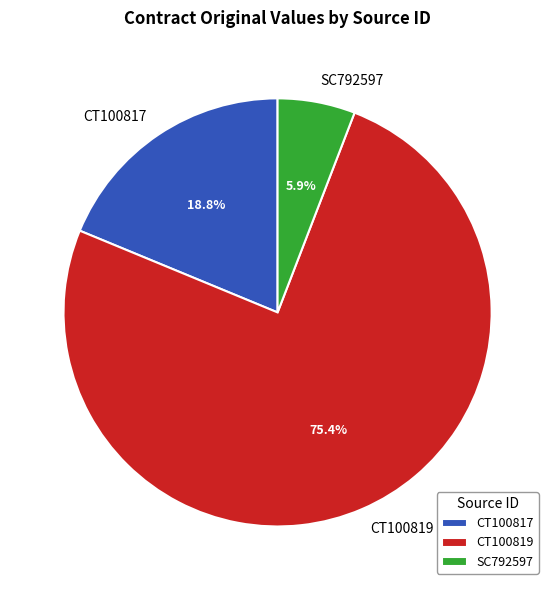

The SC792597 slice represents 14% of the pie. True or false?

False